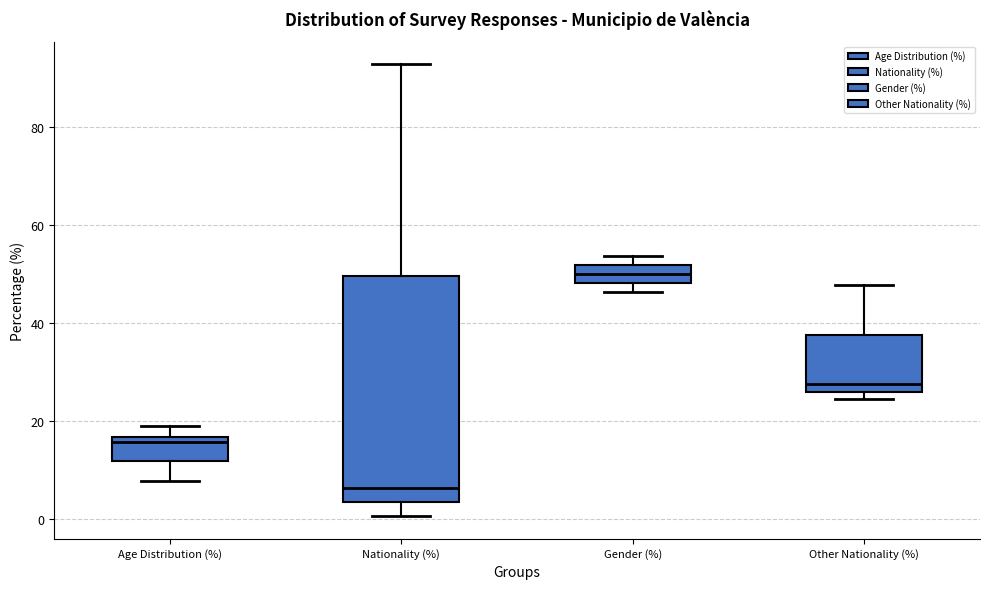

Comparing the boxes themselves (not the whiskers), which one is the tallest?

Nationality (%)